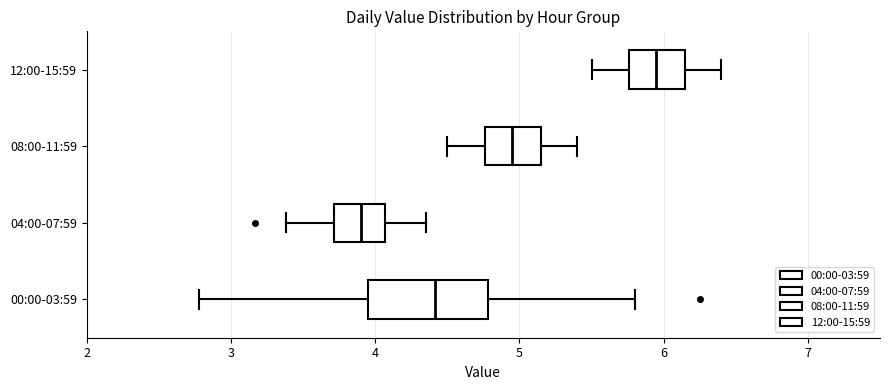

Reading bottom to top, transcribe this box plot: for each box, give where its median line is, the range the box spans, and where its two whiskers end, as read against the x-axis. The values are not printed on the chart, so give them approximately, as read against the axis.

00:00-03:59: median 4.4, box 4.0 to 4.8, whiskers 2.8 to 5.8
04:00-07:59: median 3.9, box 3.7 to 4.1, whiskers 3.4 to 4.4
08:00-11:59: median 5.0, box 4.8 to 5.2, whiskers 4.5 to 5.4
12:00-15:59: median 6.0, box 5.8 to 6.2, whiskers 5.5 to 6.4